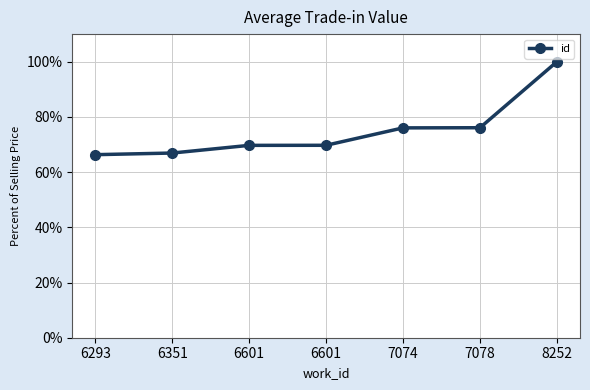

List the labels in order of value, largest first.

8252, 7078, 7074, 6601, 6601, 6351, 6293